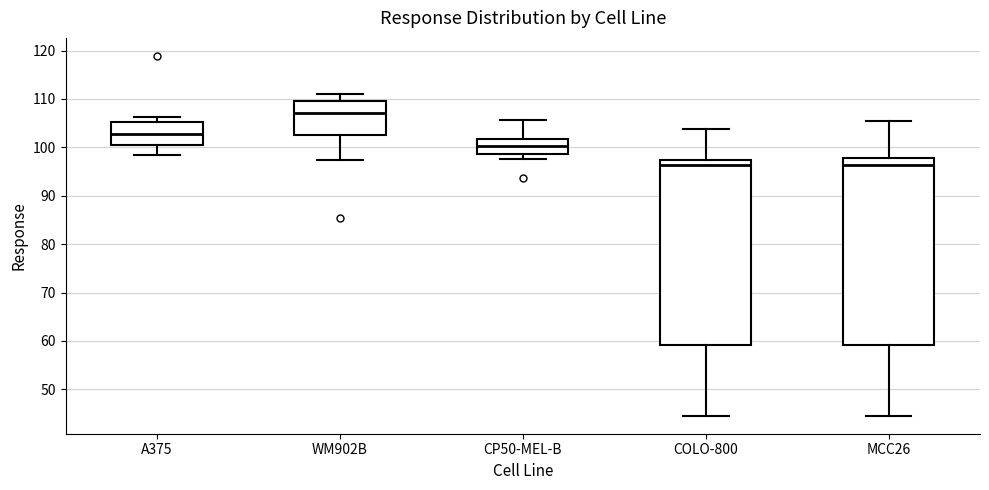

Where does the lower whisker of the box for A375 end on the y-axis? The values are not printed on the chart, so give them approximately, as read against the axis.

98